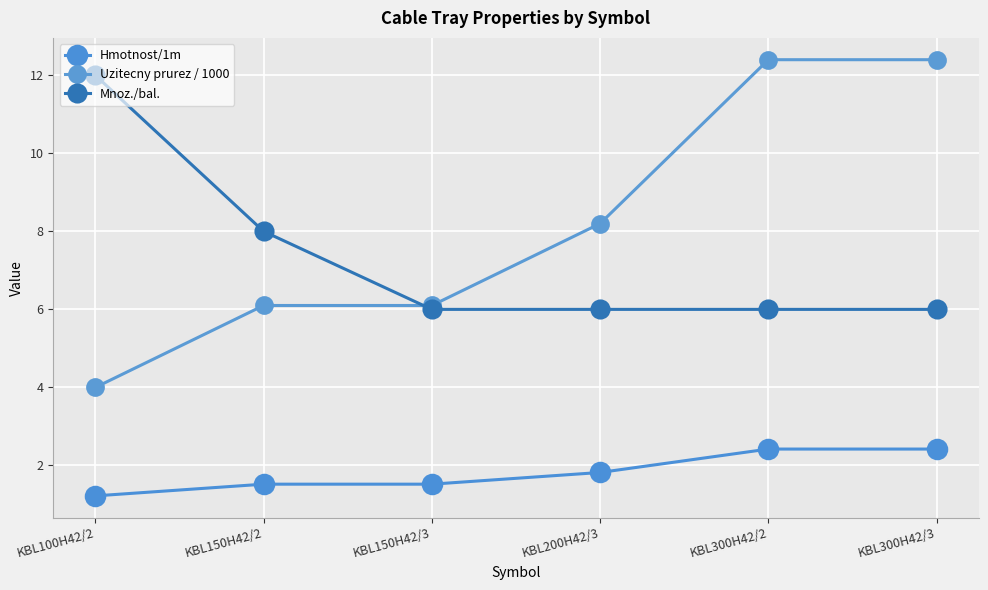

Reading left to right, extract all data points from this chart.

Hmotnost/1m: 1.2	1.5	1.5	1.8	2.4	2.4
Uzitecny prurez / 1000: 4.0	6.1	6.1	8.2	12.4	12.4
Mnoz./bal.: 12.0	8.0	6.0	6.0	6.0	6.0